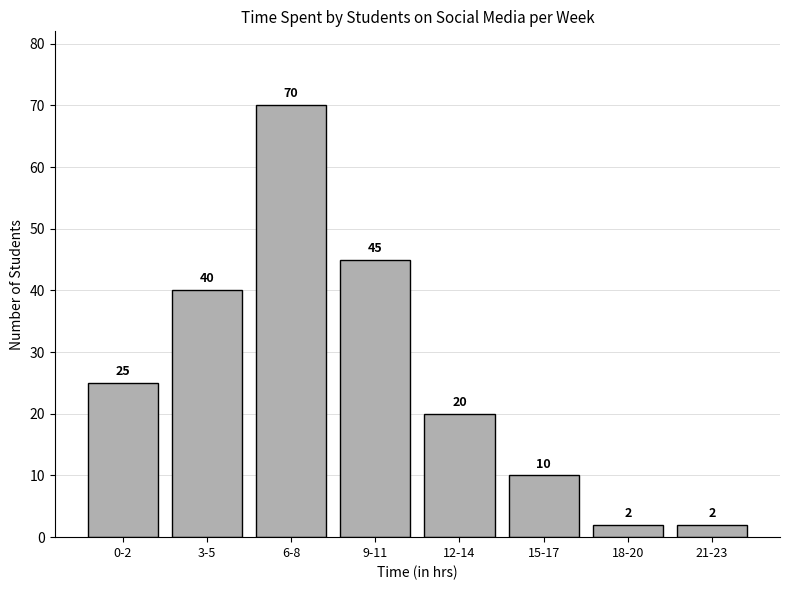

Reading left to right, list all the values displayed in this chart.

0-2=25	3-5=40	6-8=70	9-11=45	12-14=20	15-17=10	18-20=2	21-23=2